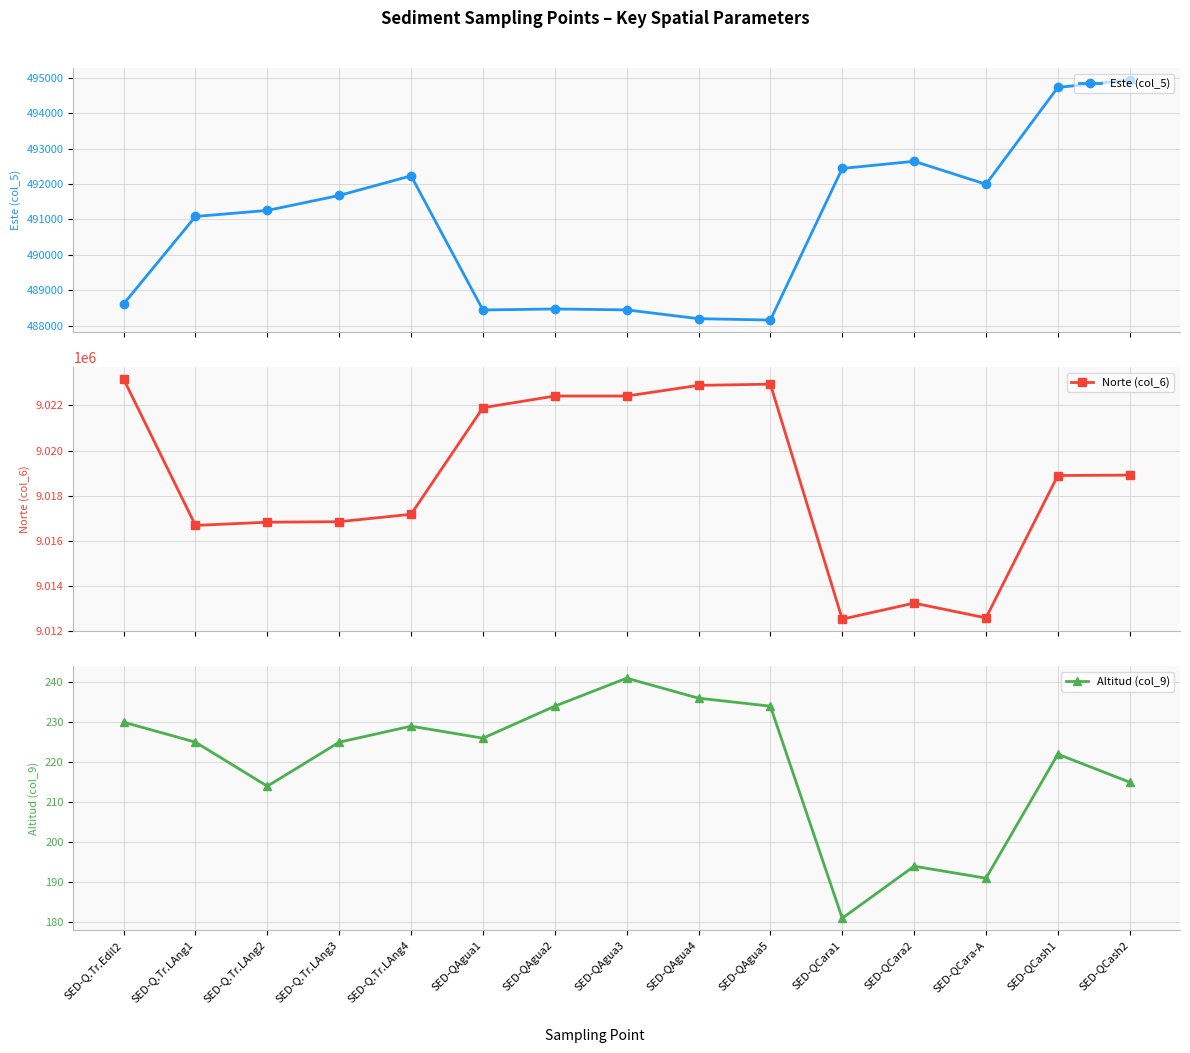

What is the approximate value of Altitud (col_9) at SED-Q.Tr.LAng1, to the nearest 5?

225